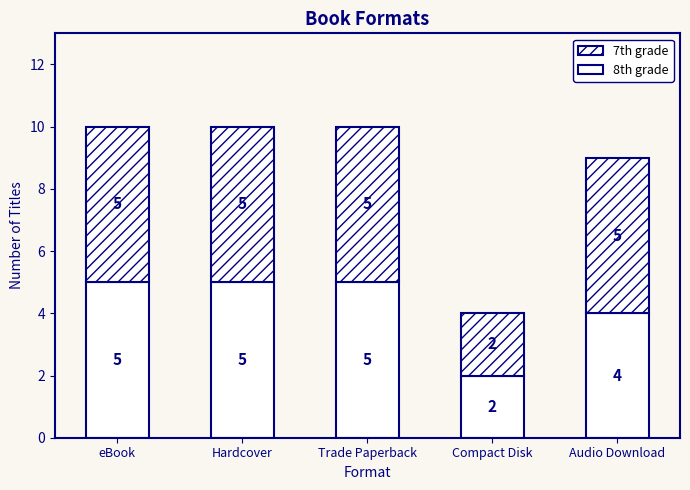

What position from the right is eBook?

5